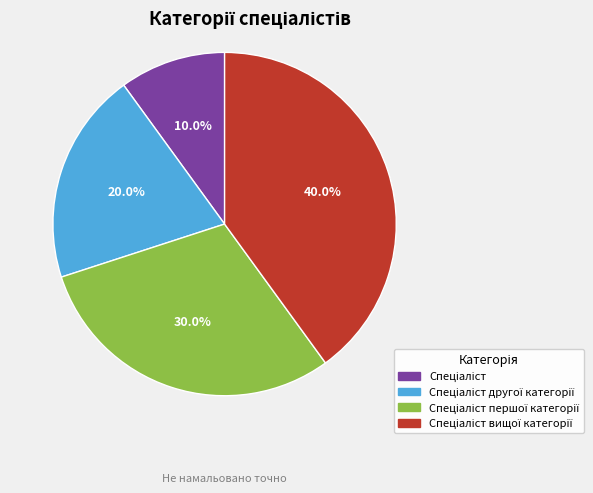

Does any single category account for the majority?

No